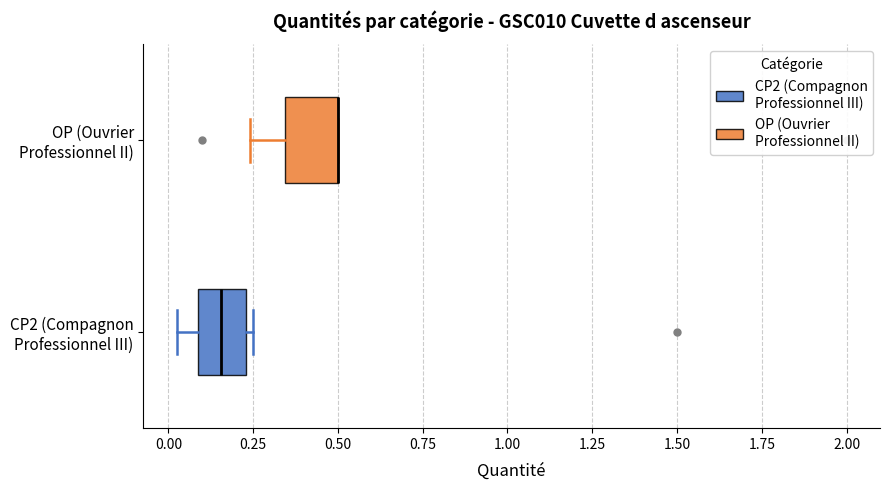

Where is the left edge of the box for OP (Ouvrier Professionnel II) on the x-axis? The values are not printed on the chart, so give them approximately, as read against the axis.

0.35